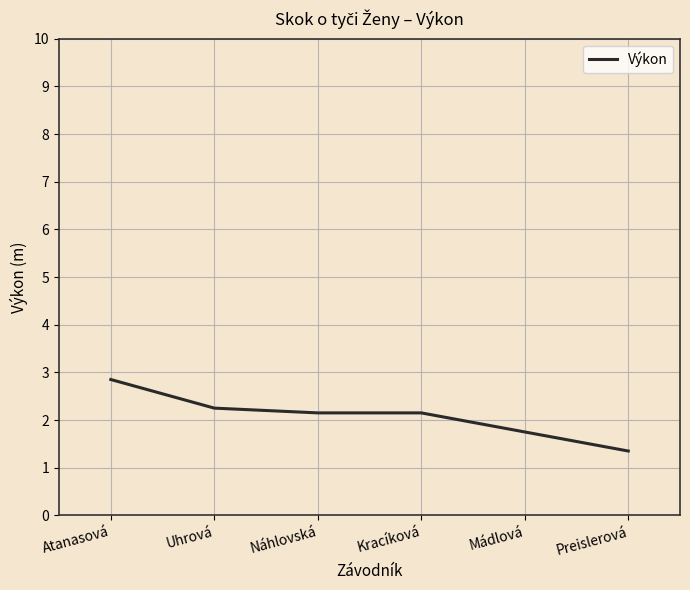

Count the number of values greater than 2.

4